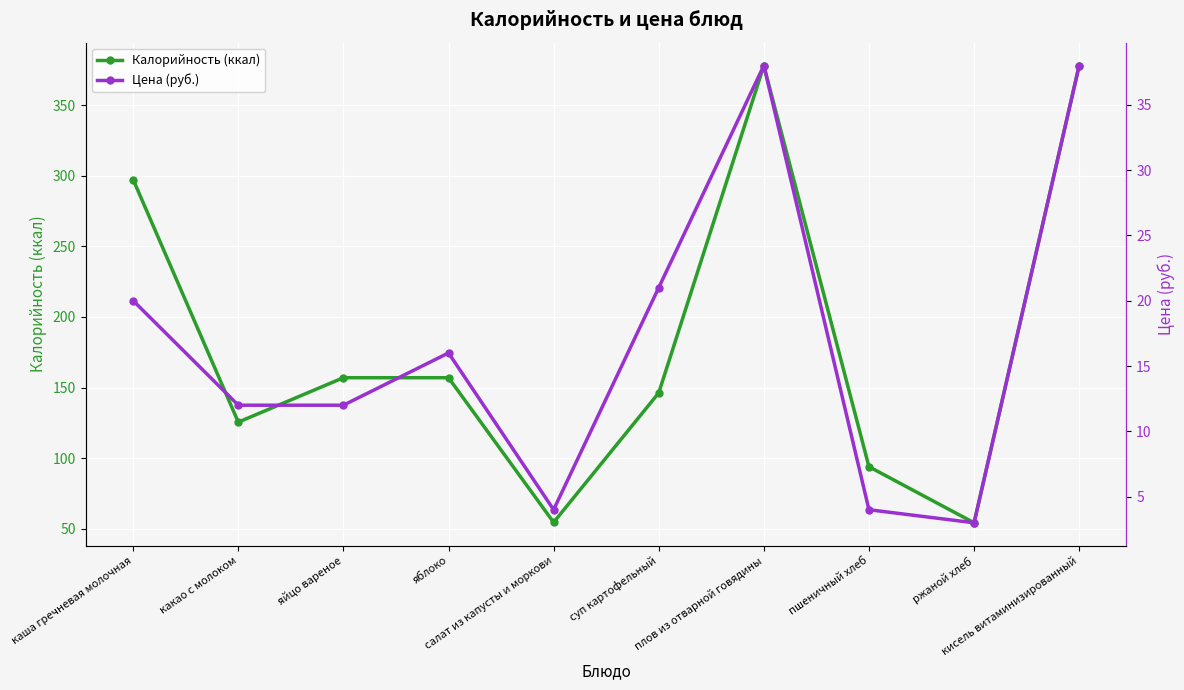

Rank the series at плов из отварной говядины from highest to lowest value.

Калорийность (ккал), Цена (руб.)